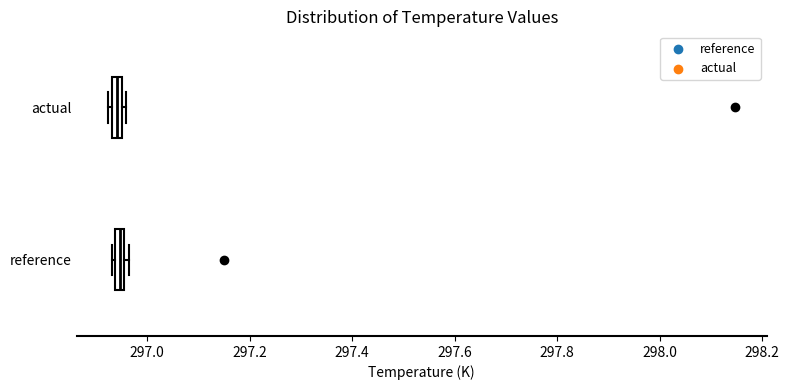

Where is the left edge of the box for actual on the x-axis? The values are not printed on the chart, so give them approximately, as read against the axis.

296.94